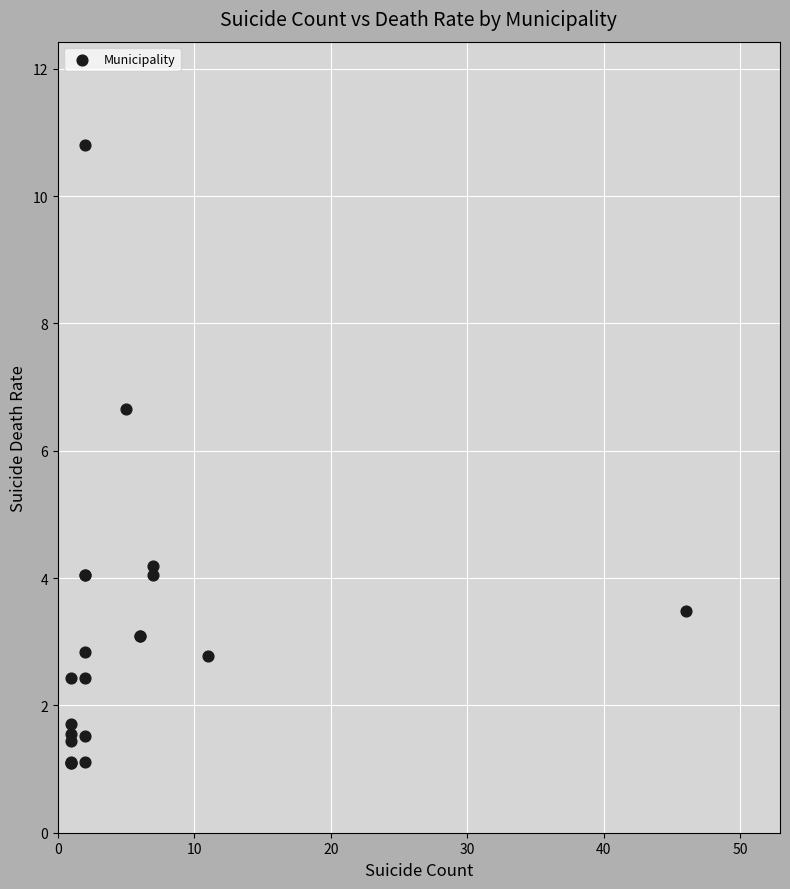

What Y value in the scatter plot is closest to 5?

4.2